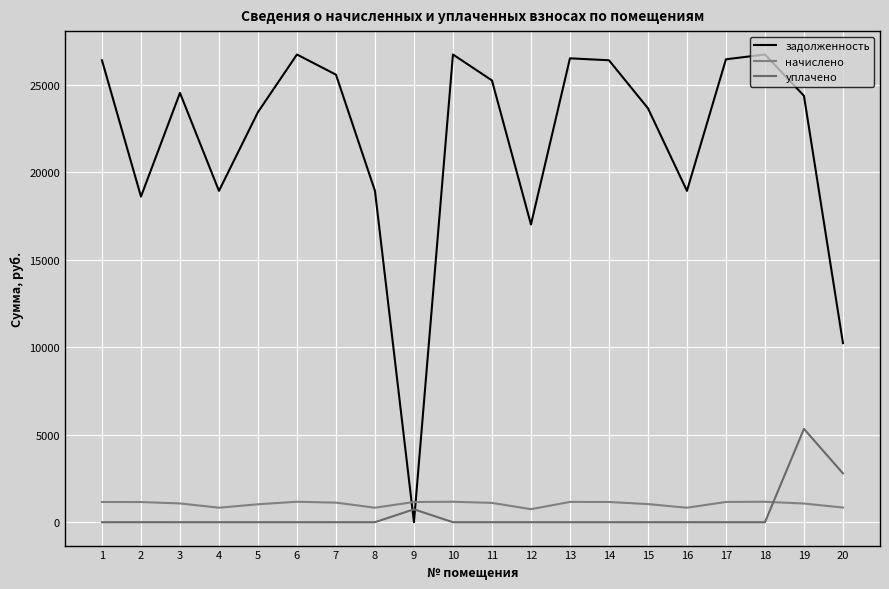

How many values in the задолженность series are below 24534?

10